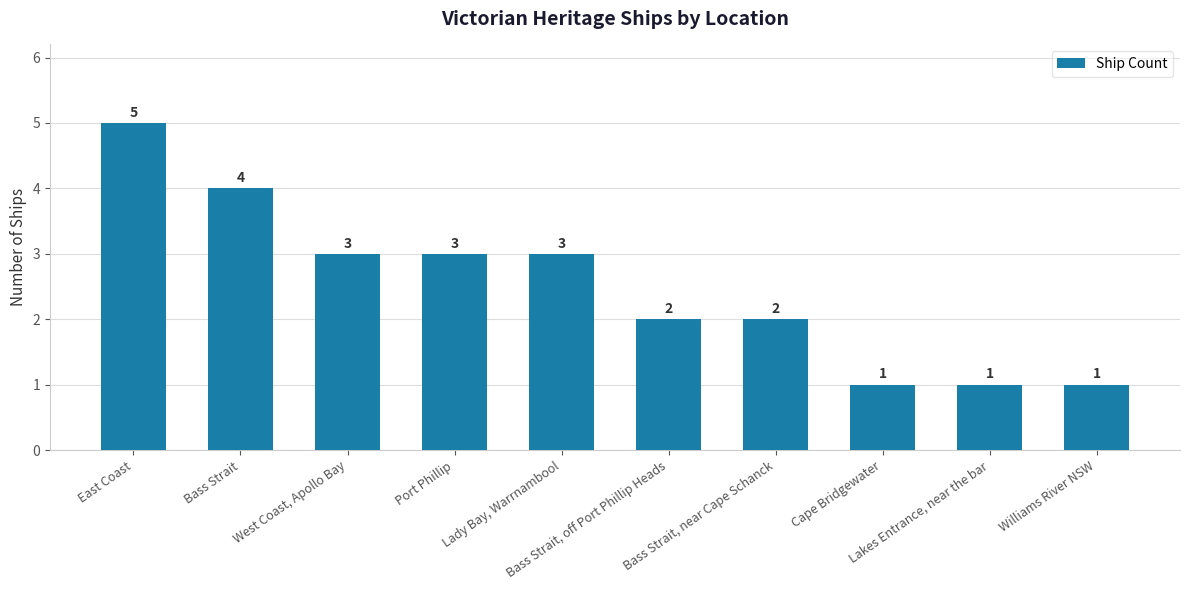

What is the difference between the maximum and second lowest values?

4